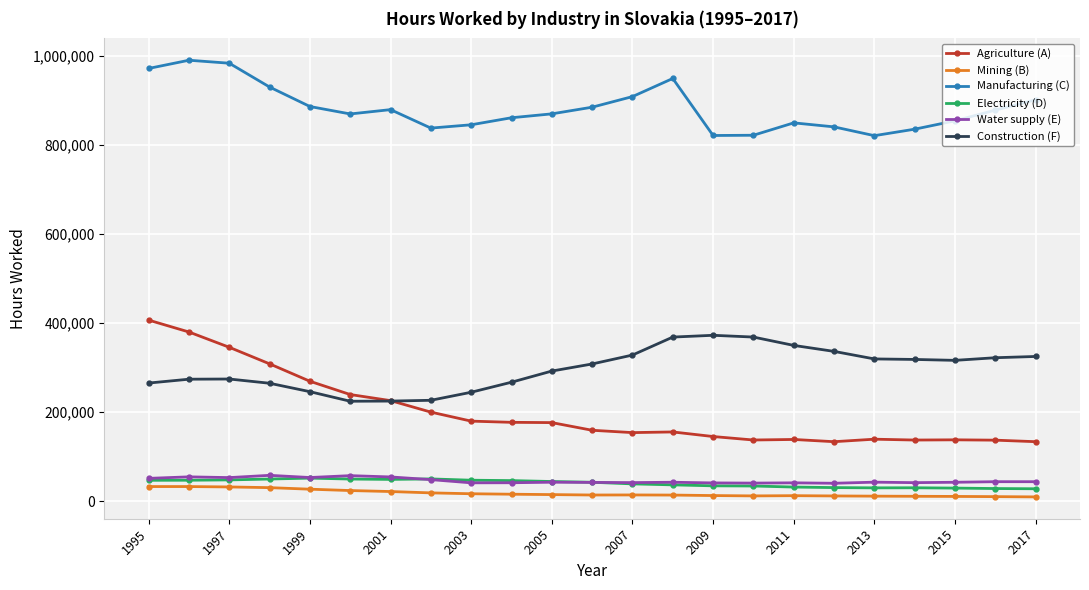

True or false: Electricity (D) and Construction (F) cross at least once.

False